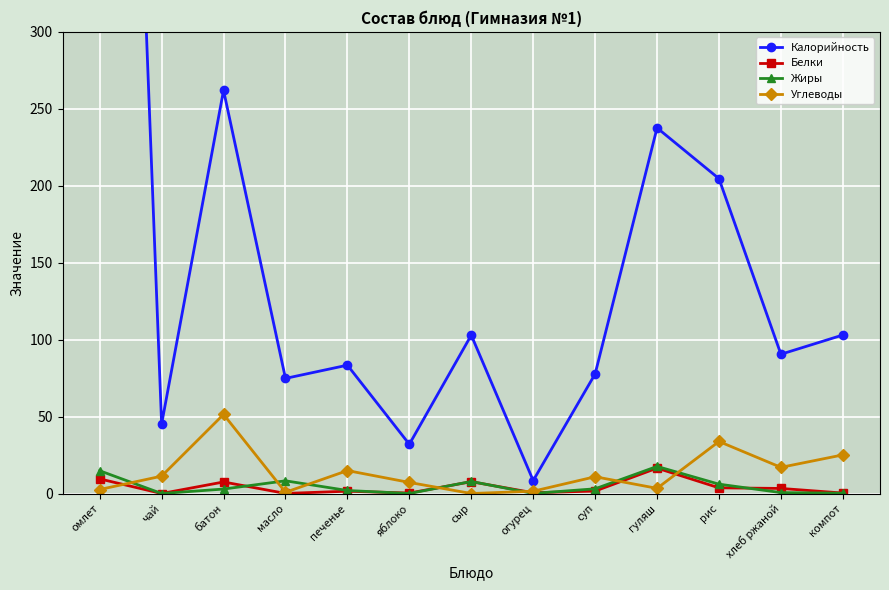

Reading left to right, extract all data points from this chart.

Калорийность: 1080.2	45.1	262.0	74.8	83.4	32.0	102.9	8.4	77.7	237.6	204.6	90.5	103.0
Белки: 9.5	0.0	7.5	0.1	1.5	0.3	7.7	0.5	1.6	16.5	3.7	3.3	0.3
Жиры: 14.8	0.0	2.9	8.2	2.0	0.0	7.8	0.1	3.1	17.6	6.1	0.6	0.2
Углеводы: 2.6	11.3	51.4	0.8	14.9	7.2	0.0	1.5	10.9	3.4	33.8	17.0	25.1